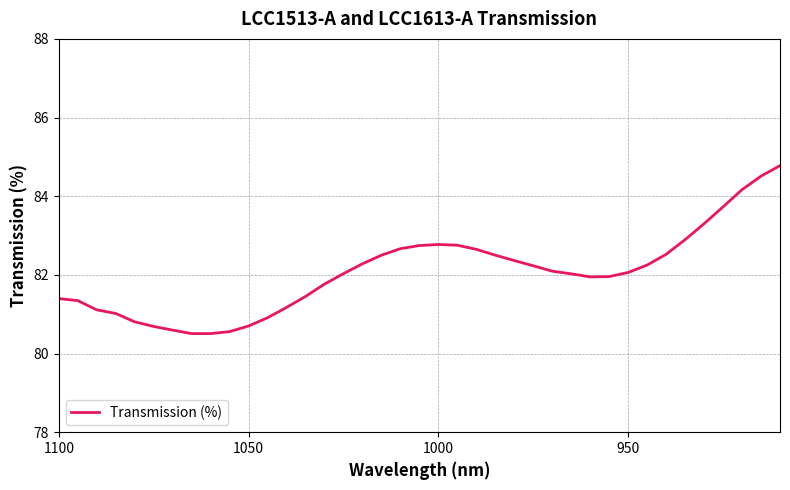

How many distinct data groups are displayed?

1